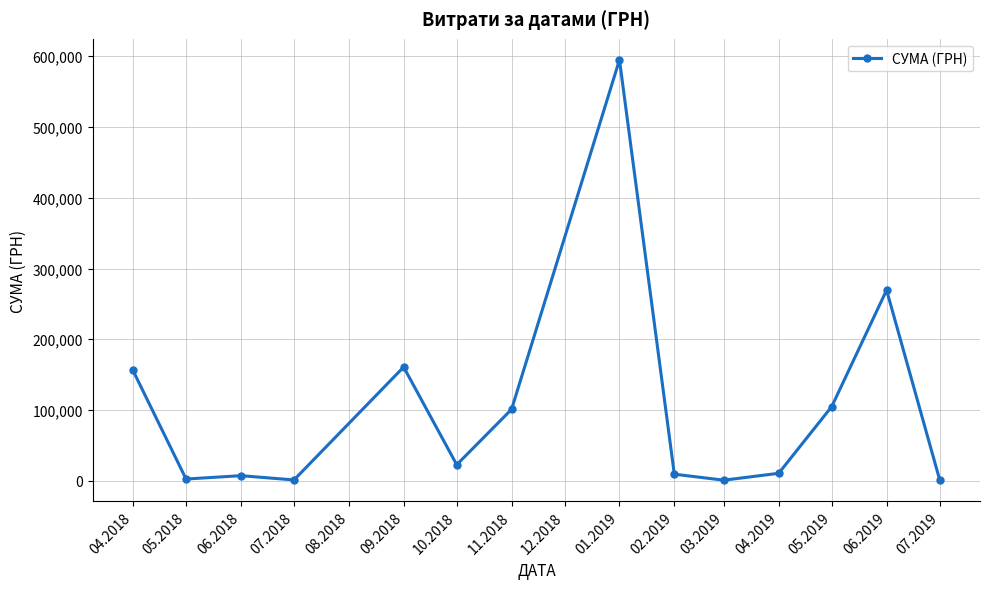

What is the value of the 13th point from the left?

269500.0